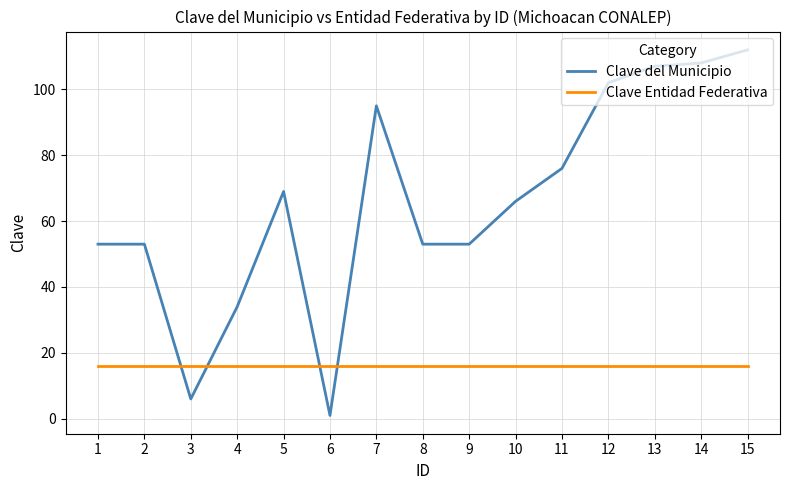

What is the difference between the second highest and minimum values in the Clave del Municipio series?

107